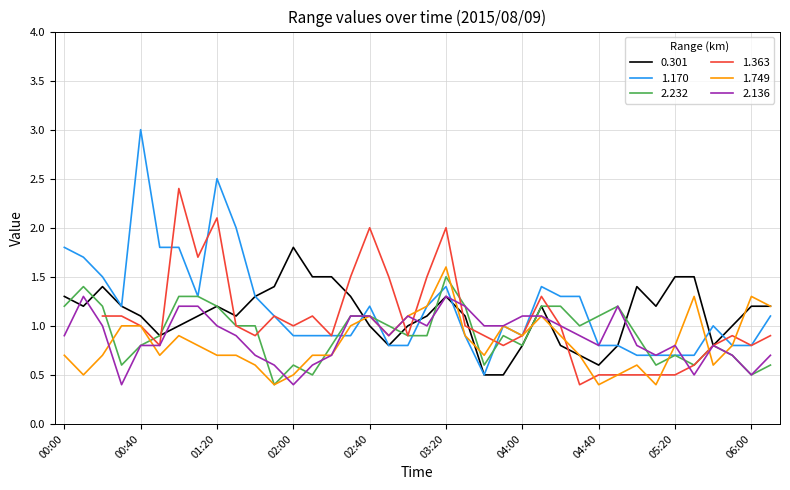

What is the maximum value for 0.301?

1.8